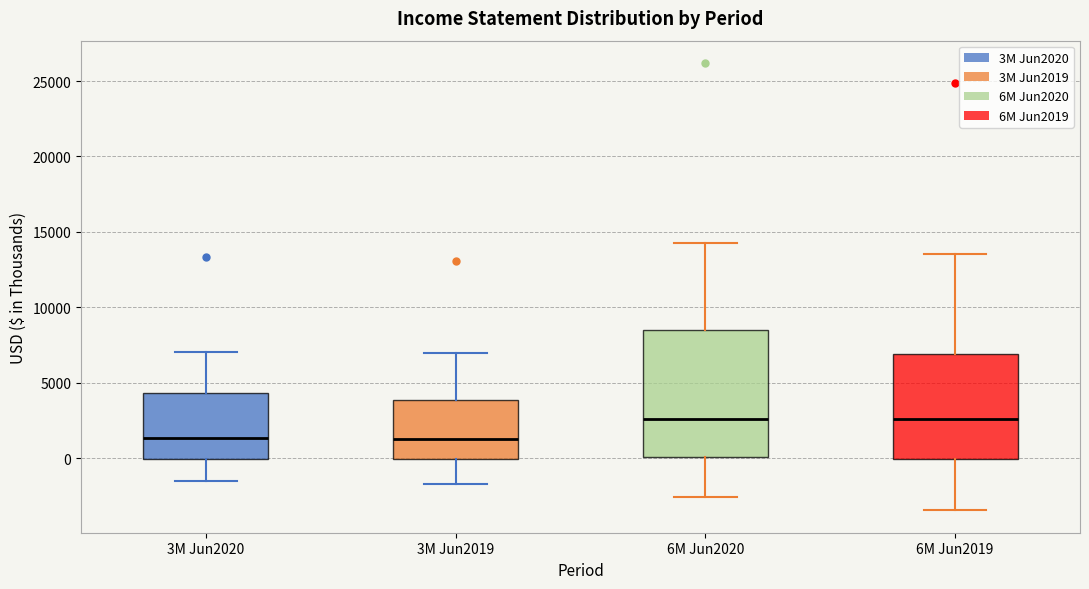

Where is the upper edge of the box for 3M Jun2019 on the y-axis? The values are not printed on the chart, so give them approximately, as read against the axis.

4000